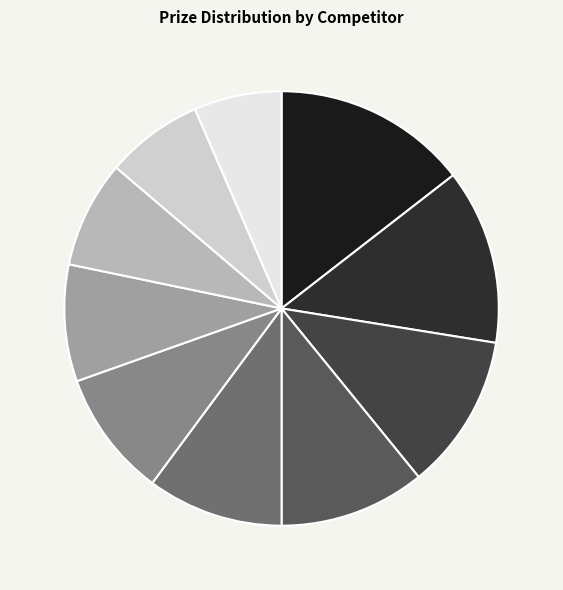

Count the number of slices in the pie.

10